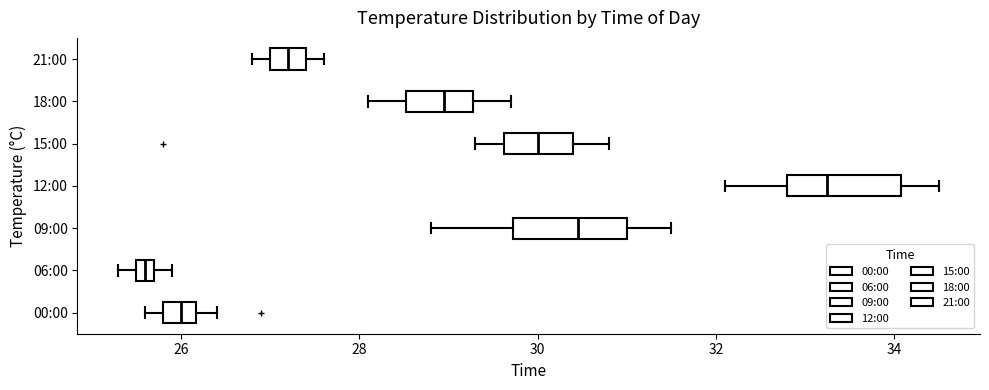

Where is the left edge of the box for 06:00 on the x-axis? The values are not printed on the chart, so give them approximately, as read against the axis.

25.6